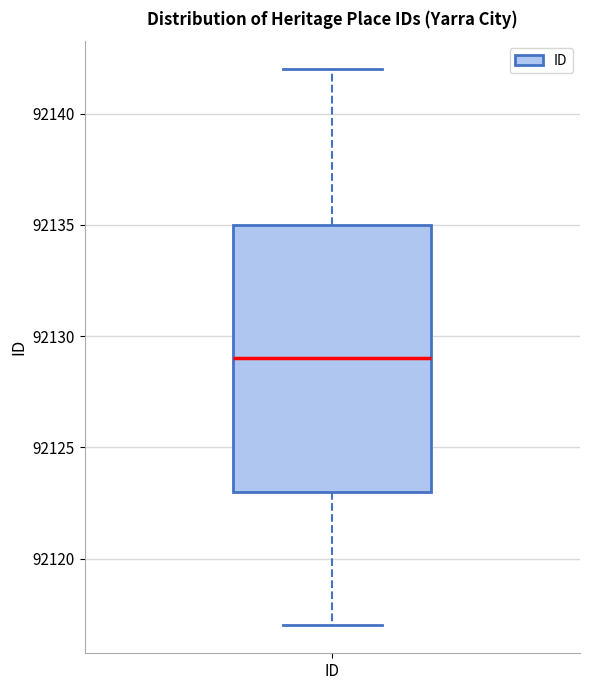

Transcribe this box plot: give where the median line is, the range the box spans, and where the two whiskers end, as read against the y-axis. The values are not printed on the chart, so give them approximately, as read against the axis.

median 92129, box 92123 to 92135, whiskers 92117 to 92142